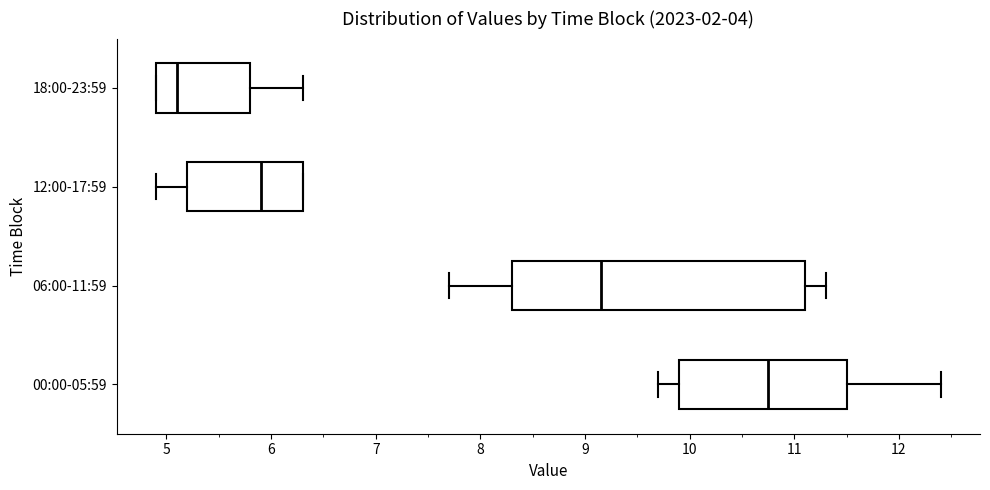

Reading bottom to top, transcribe this box plot: for each box, give where its median line is, the range the box spans, and where its two whiskers end, as read against the x-axis. The values are not printed on the chart, so give them approximately, as read against the axis.

00:00-05:59: median 10.8, box 9.9 to 11.5, whiskers 9.7 to 12.4
06:00-11:59: median 9.2, box 8.3 to 11.1, whiskers 7.7 to 11.3
12:00-17:59: median 5.9, box 5.2 to 6.3, whiskers 4.9 to 6.3
18:00-23:59: median 5.1, box 4.9 to 5.8, whiskers 4.9 to 6.3